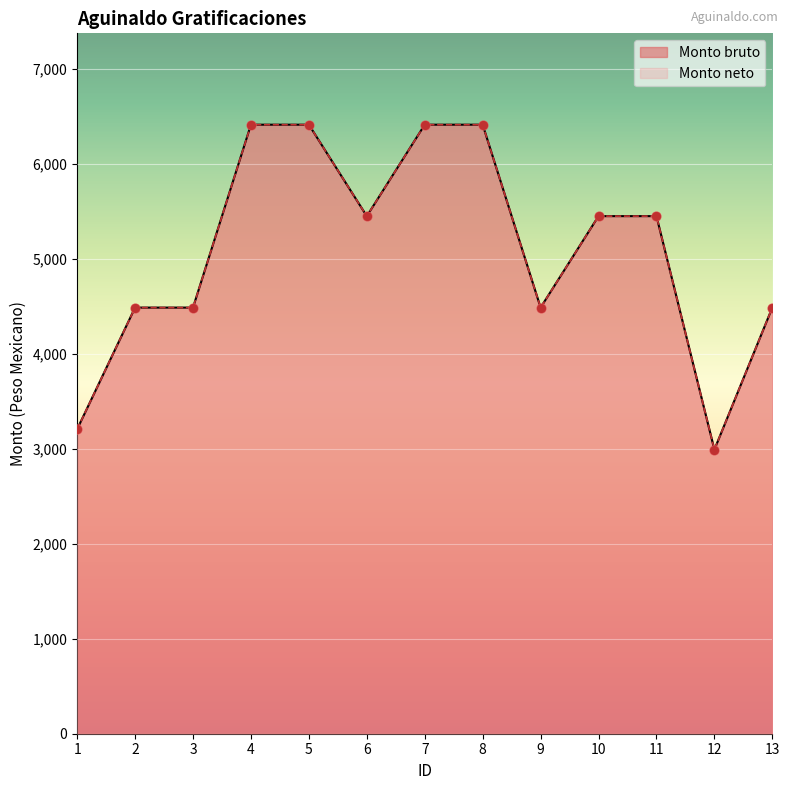

What are all the series names shown in the legend?

Monto bruto, Monto neto